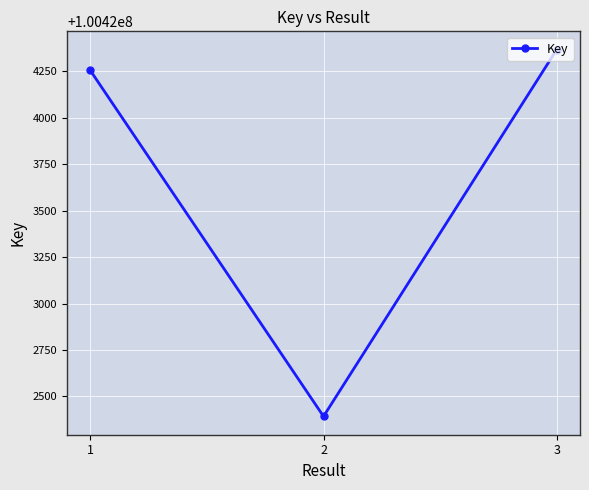

How many lines are shown in the chart?

1